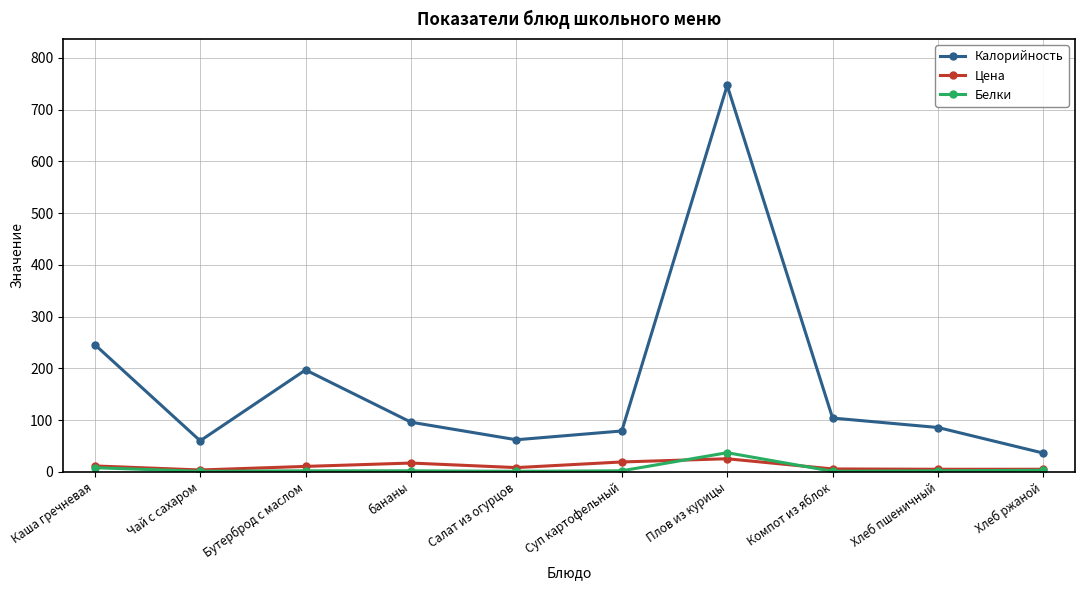

What is the label of the 2nd point from the right?

Хлеб пшеничный